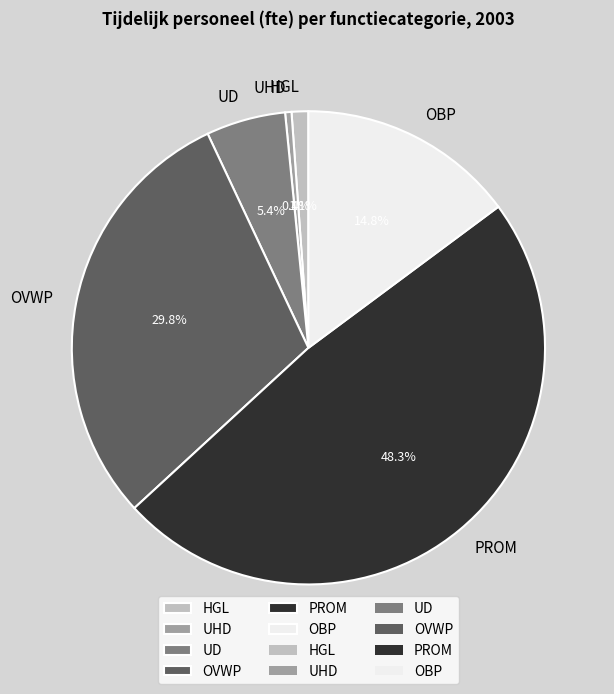

Between UD and UHD, which is larger?

UD